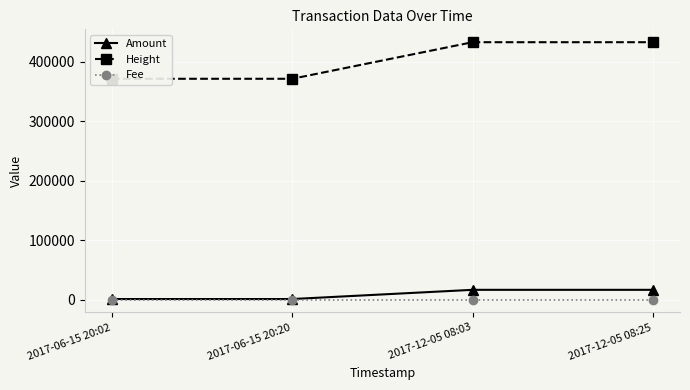

What is the minimum value shown in the chart?

1